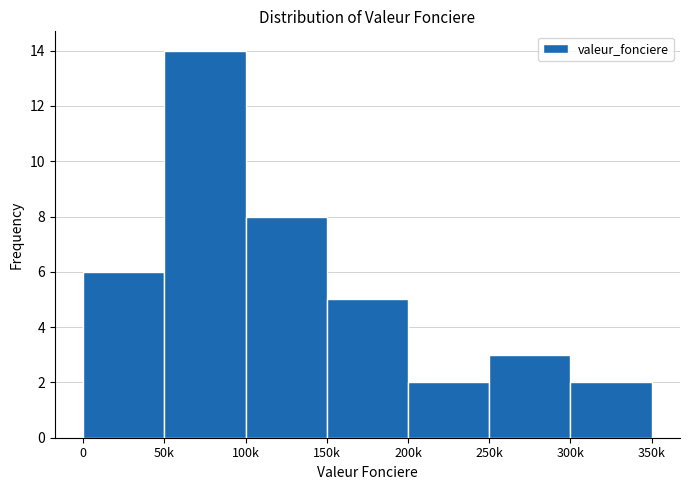

Reading left to right, transcribe all the data shown in this chart.

0=6	50k=14	100k=8	150k=5	200k=2	250k=3	300k=2